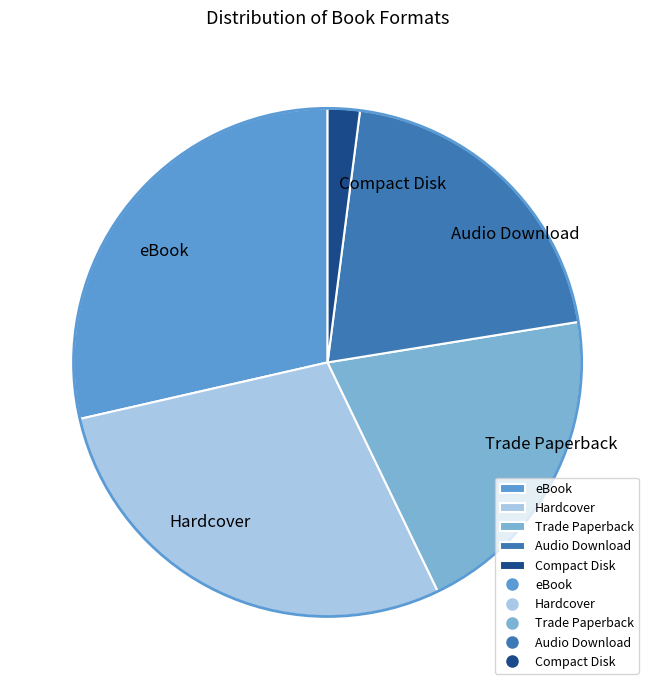

Does eBook represent more than half of the total?

No